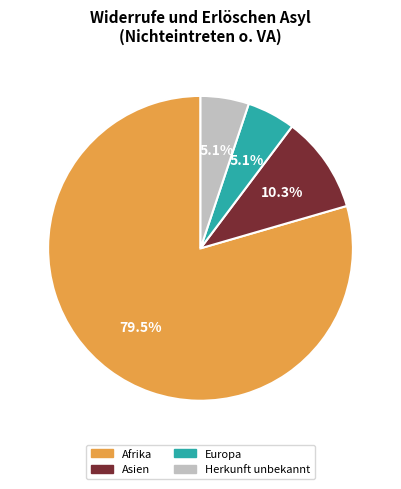

Is there any slice that represents more than half of the pie?

Yes